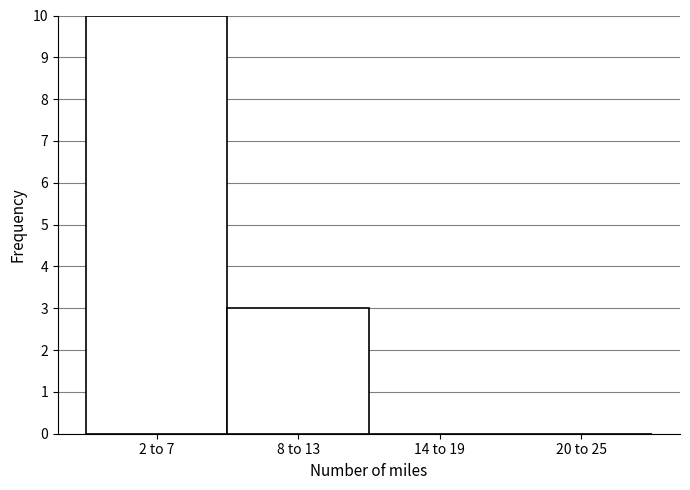

Reading left to right, transcribe all the data shown in this chart.

2 to 7=10	8 to 13=3	14 to 19=0	20 to 25=0